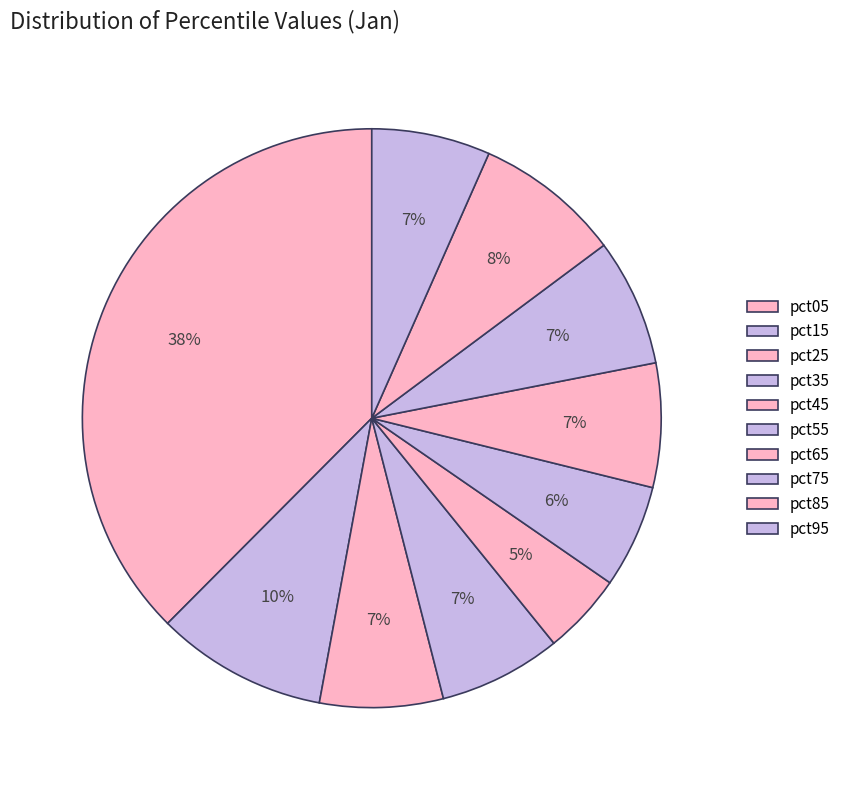

Rank the categories by value from lowest to highest.

pct45, pct55, pct95, pct35, pct25, pct65, pct75, pct85, pct15, pct05